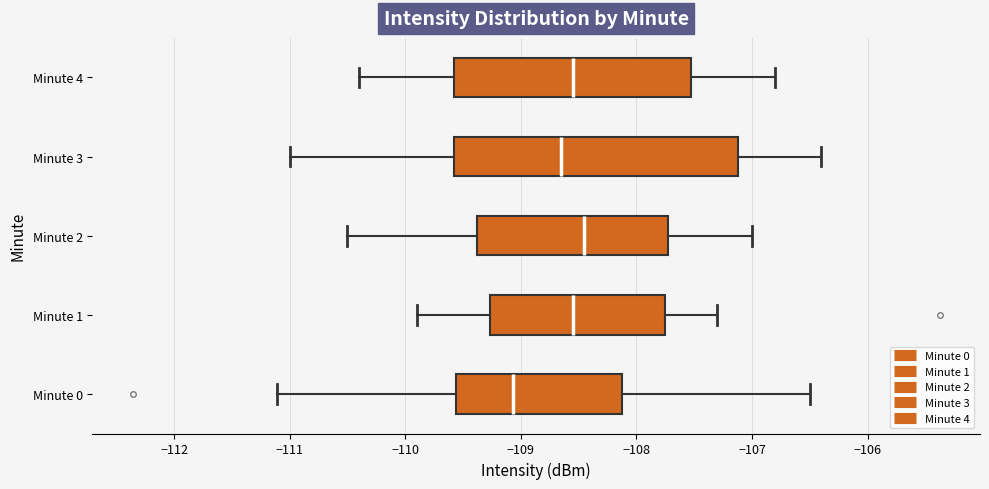

Reading bottom to top, transcribe this box plot: for each box, give where its median line is, the range the box spans, and where its two whiskers end, as read against the x-axis. The values are not printed on the chart, so give them approximately, as read against the axis.

Minute 0: median -109.1, box -109.6 to -108.1, whiskers -111.1 to -106.5
Minute 1: median -108.5, box -109.3 to -107.7, whiskers -109.9 to -107.3
Minute 2: median -108.4, box -109.4 to -107.7, whiskers -110.5 to -107.0
Minute 3: median -108.6, box -109.6 to -107.1, whiskers -111.0 to -106.4
Minute 4: median -108.5, box -109.6 to -107.5, whiskers -110.4 to -106.8